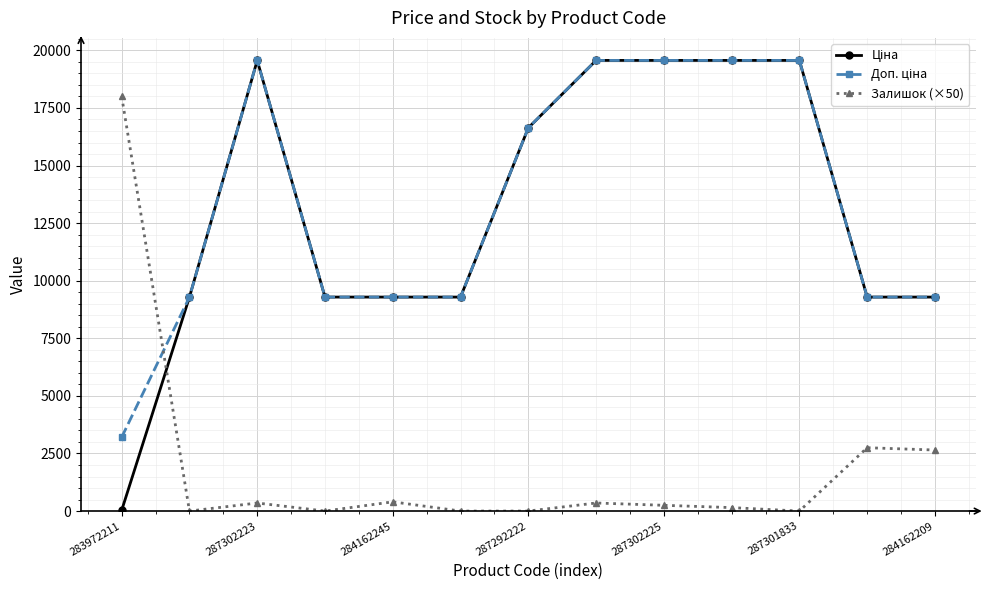

What is the highest value of the Залишок (×50) series?

18000.0